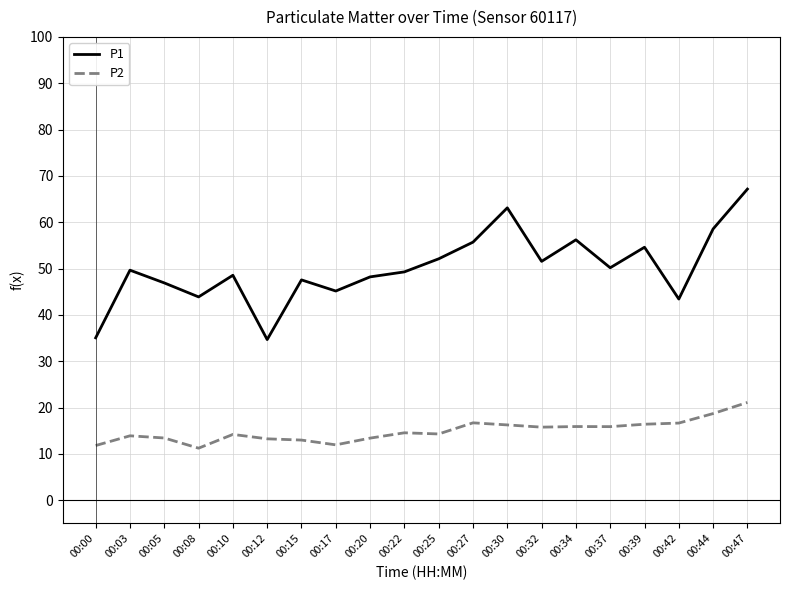

The value of P2 at 00:42 is 24.2. True or false?

False